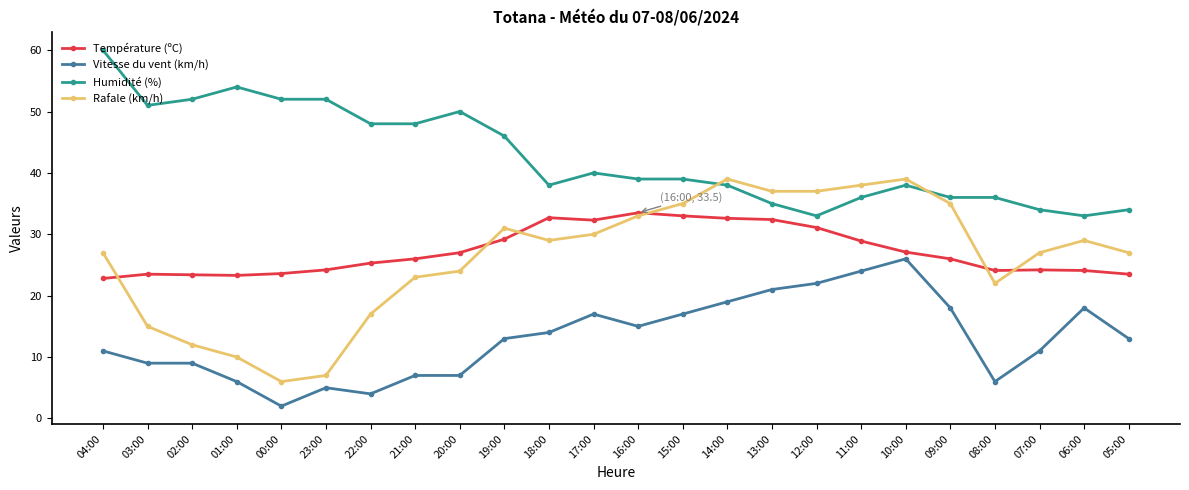

How many distinct data groups are displayed?

4